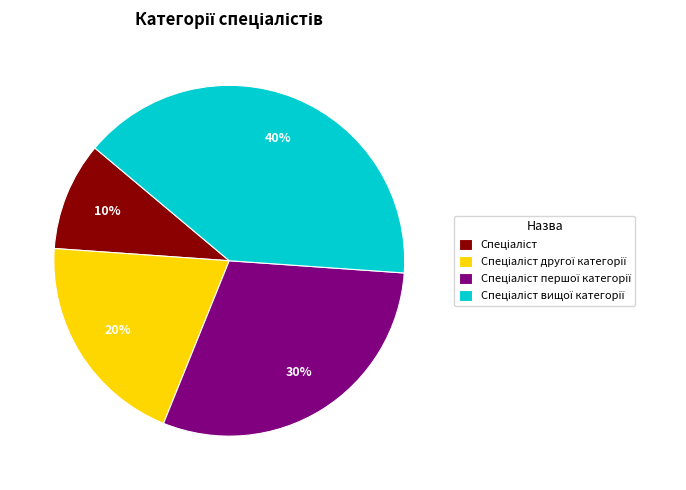

To the nearest percent, what is the difference between the largest and smallest slice percentages?

30%